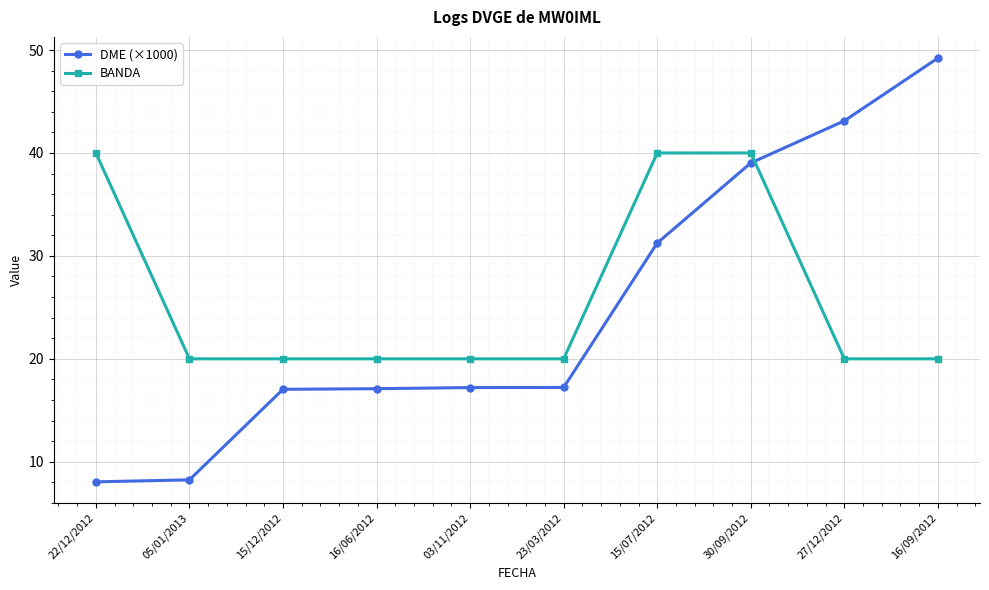

How many intersections are there between BANDA and DME (×1000)?

1